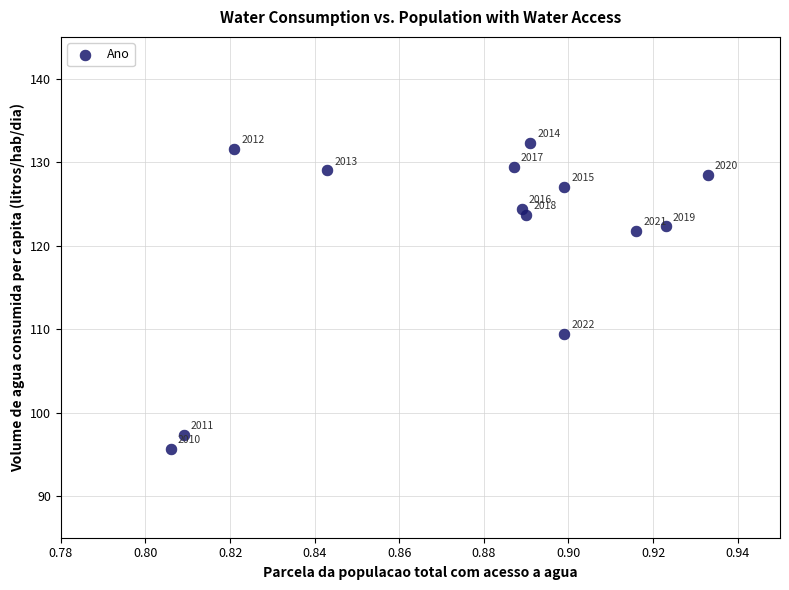

What Y value in the scatter plot is closest to 113?

109.4